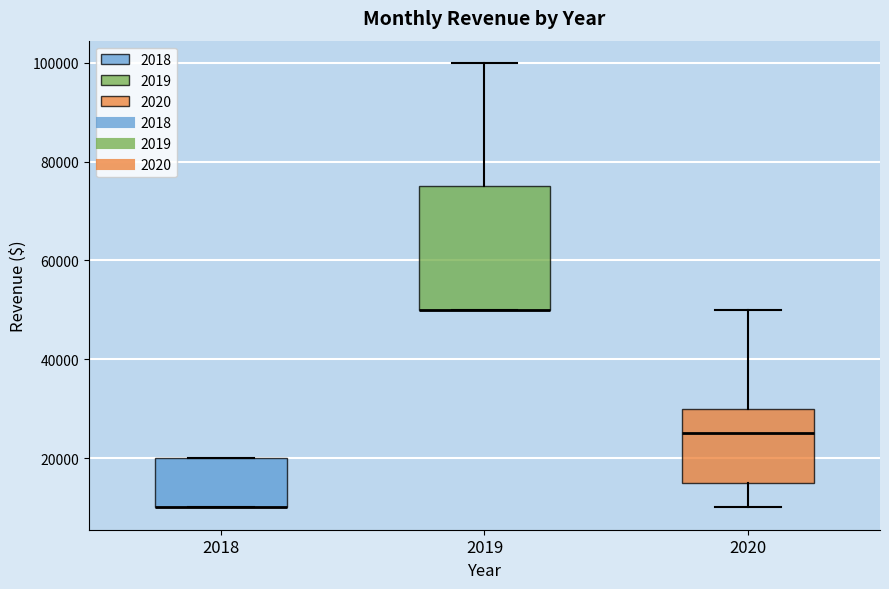

Comparing the boxes themselves (not the whiskers), which one is the tallest?

2019